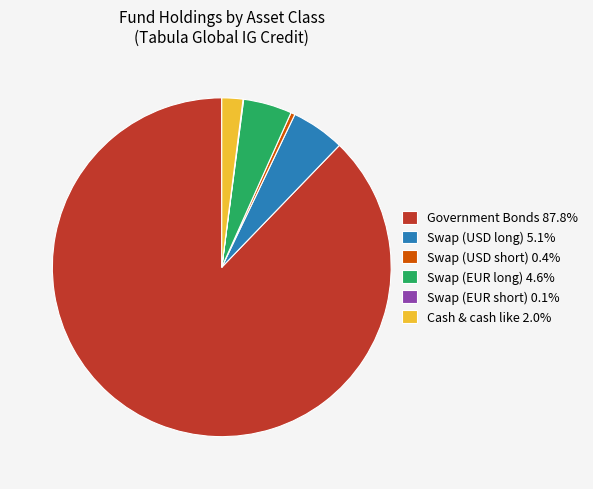

Does Government Bonds 87.8% account for over 50% of the chart?

Yes